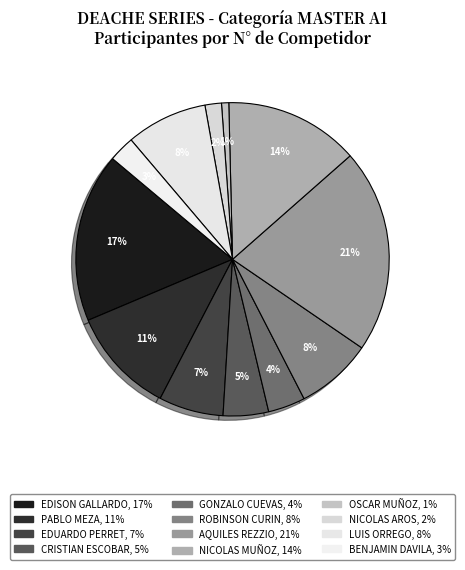

Which category has the smallest portion of the pie?

OSCAR MUÑOZ